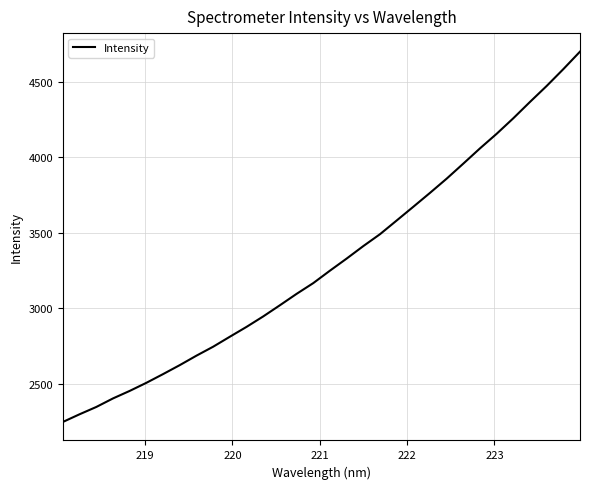

What is the minimum value shown in the chart?

2248.8